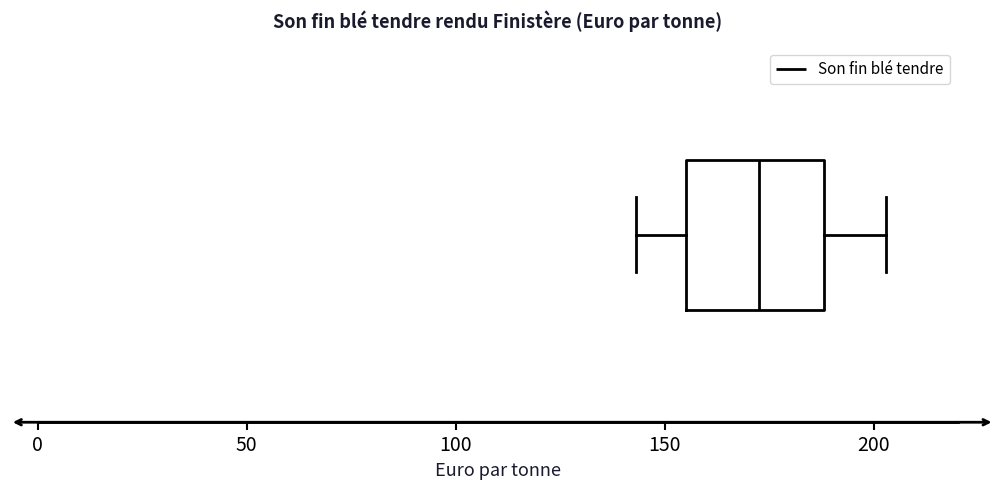

Read this box plot against the x-axis: the position of the median line, the range covered by the box, and the ends of both whiskers. The values are not printed on the chart, so give them approximately, as read against the axis.

median 175, box 155 to 190, whiskers 145 to 205